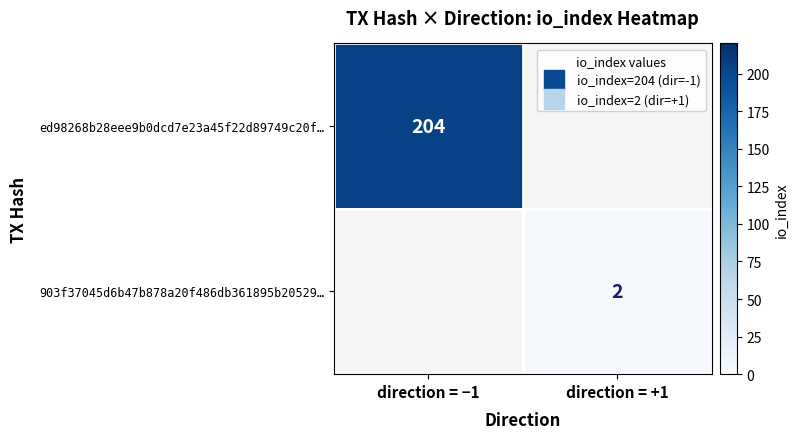

Between direction = +1 and direction = −1, which is larger?

direction = −1